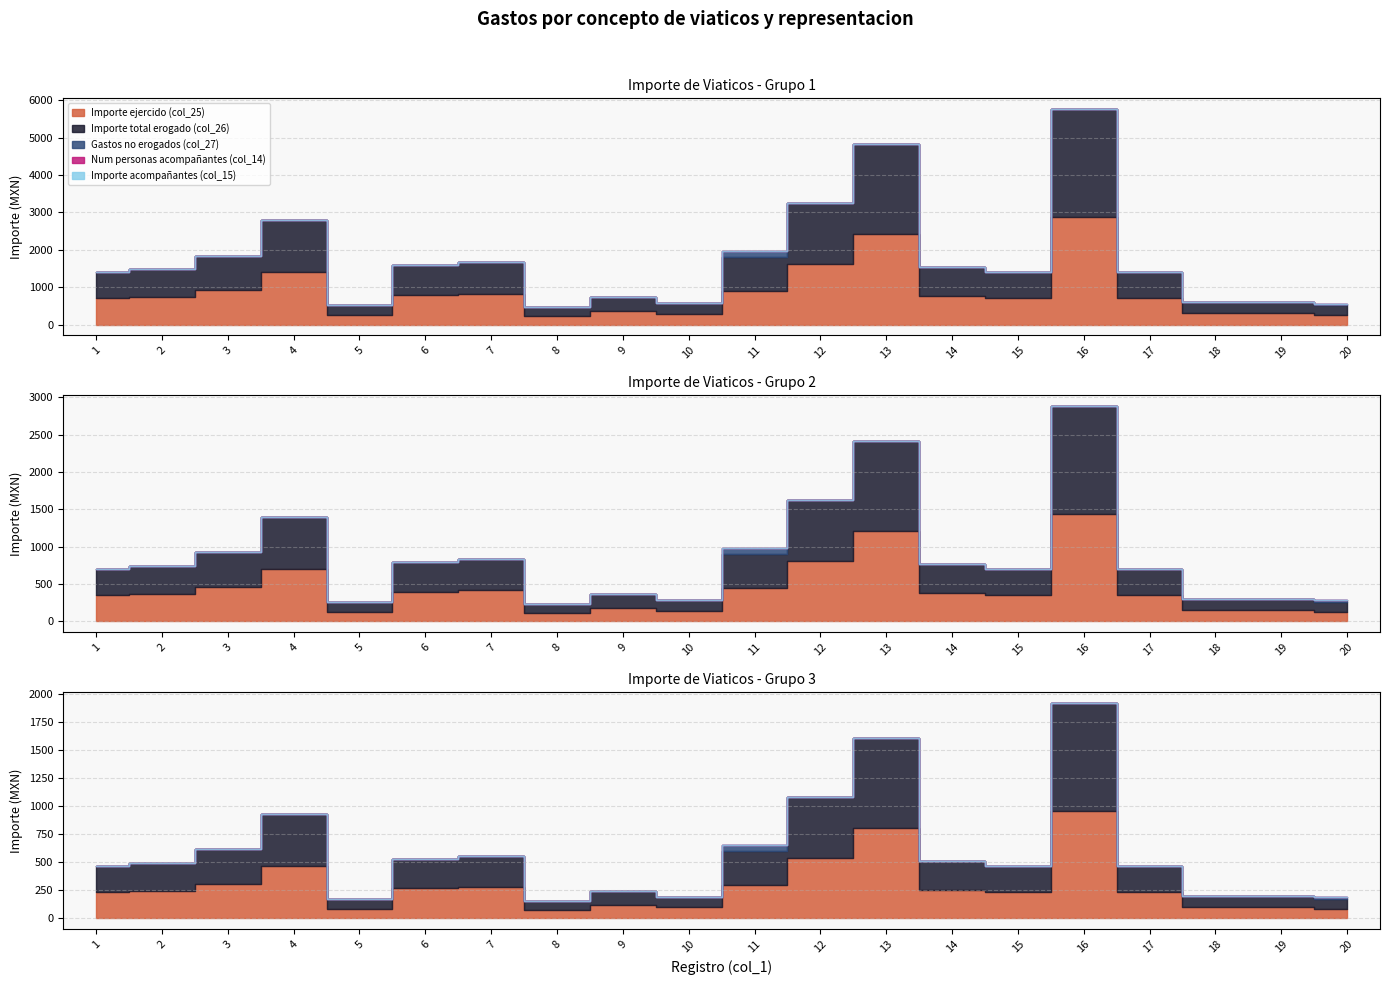

At how many categories does at least one series exceed 1362?

4